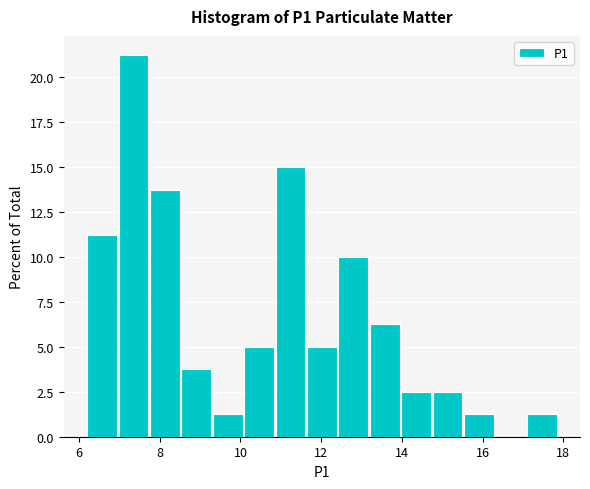

Read against the x-axis, roughly where is the centre of the tallest bar?

7.4